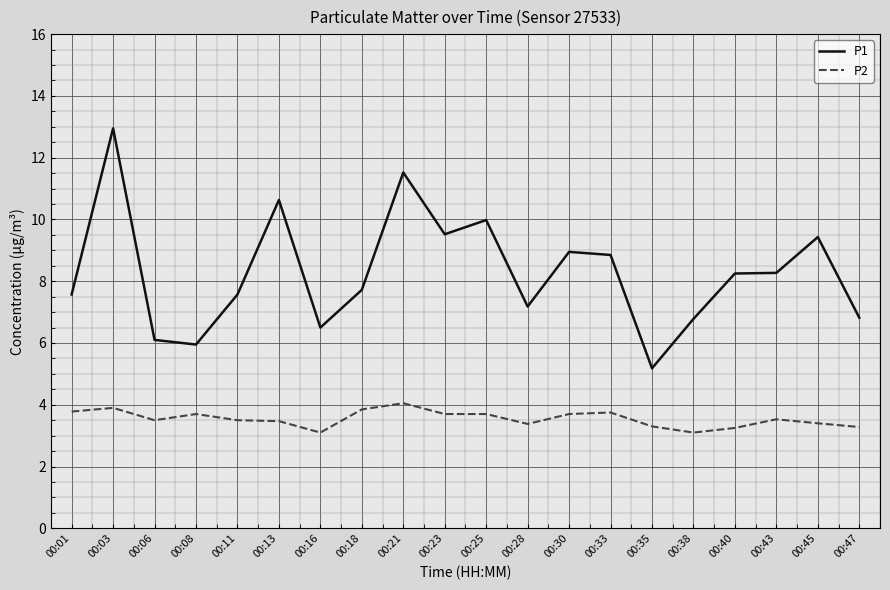

At which category is the sum across all series the highest?

00:03